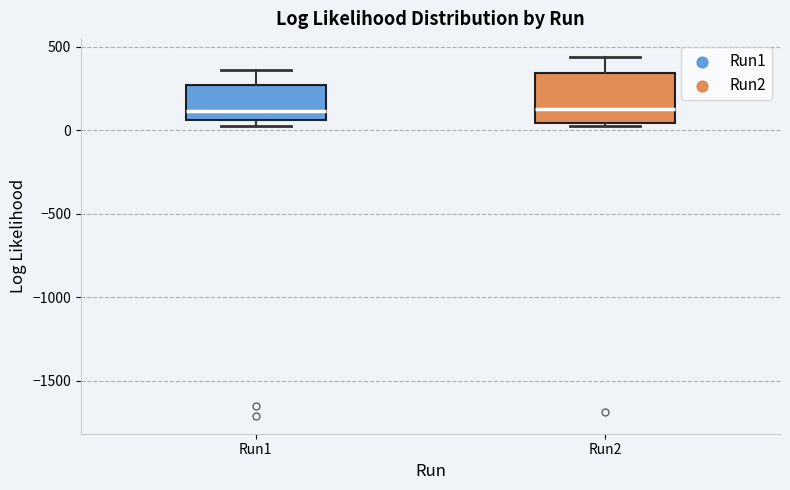

Comparing the boxes themselves (not the whiskers), which one is the tallest?

Run2